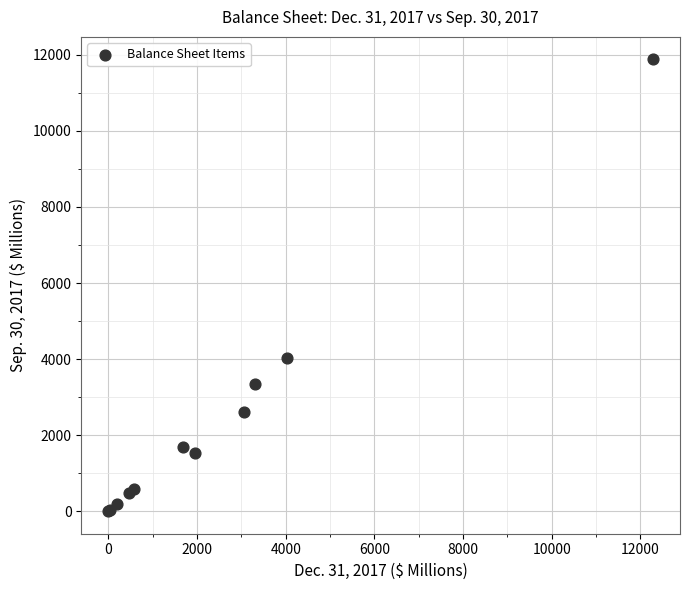

What Y value in the scatter plot is closest to 5940?

4032.0